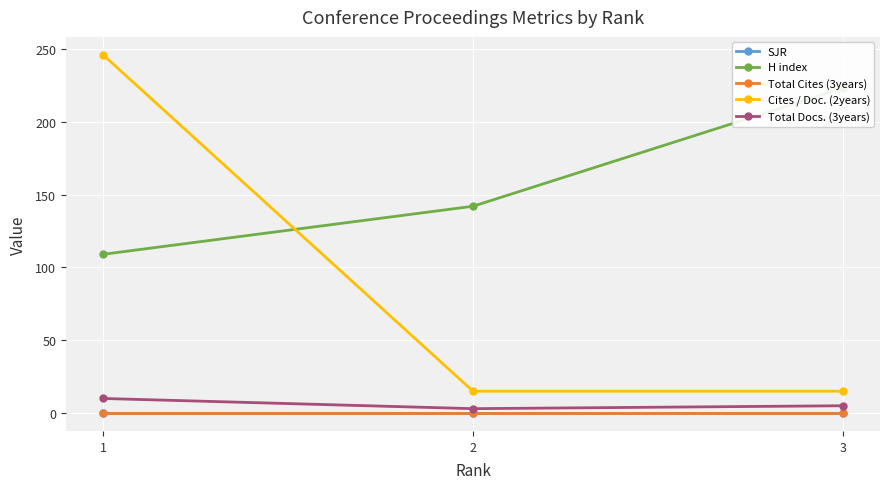

What is the average value of the Cites / Doc. (2years) series?

92